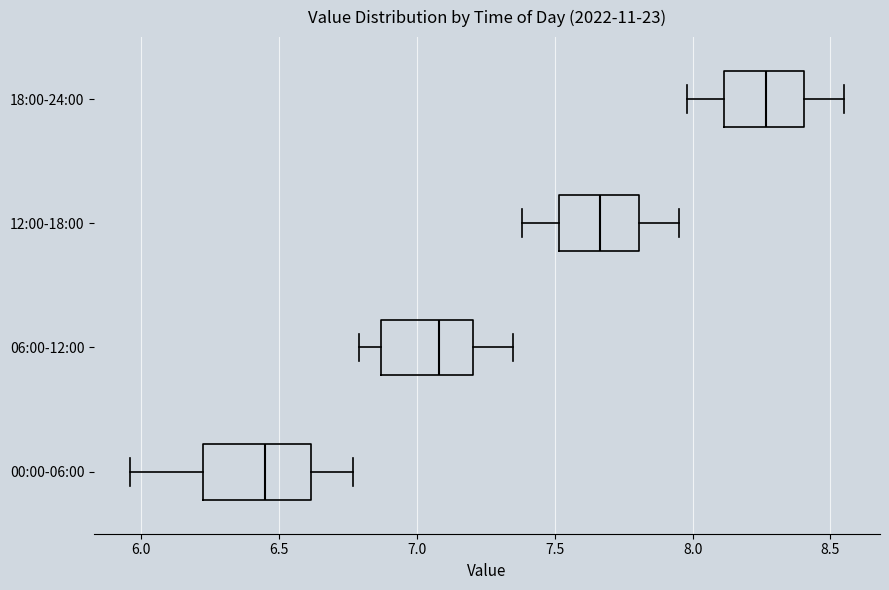

Reading bottom to top, read every box against the x-axis: the position of its median line, the range the box covers, and the ends of its whiskers. The values are not printed on the chart, so give them approximately, as read against the axis.

00:00-06:00: median 6.45, box 6.25 to 6.60, whiskers 5.95 to 6.75
06:00-12:00: median 7.10, box 6.85 to 7.20, whiskers 6.80 to 7.35
12:00-18:00: median 7.65, box 7.50 to 7.80, whiskers 7.40 to 7.95
18:00-24:00: median 8.25, box 8.10 to 8.40, whiskers 8.00 to 8.55